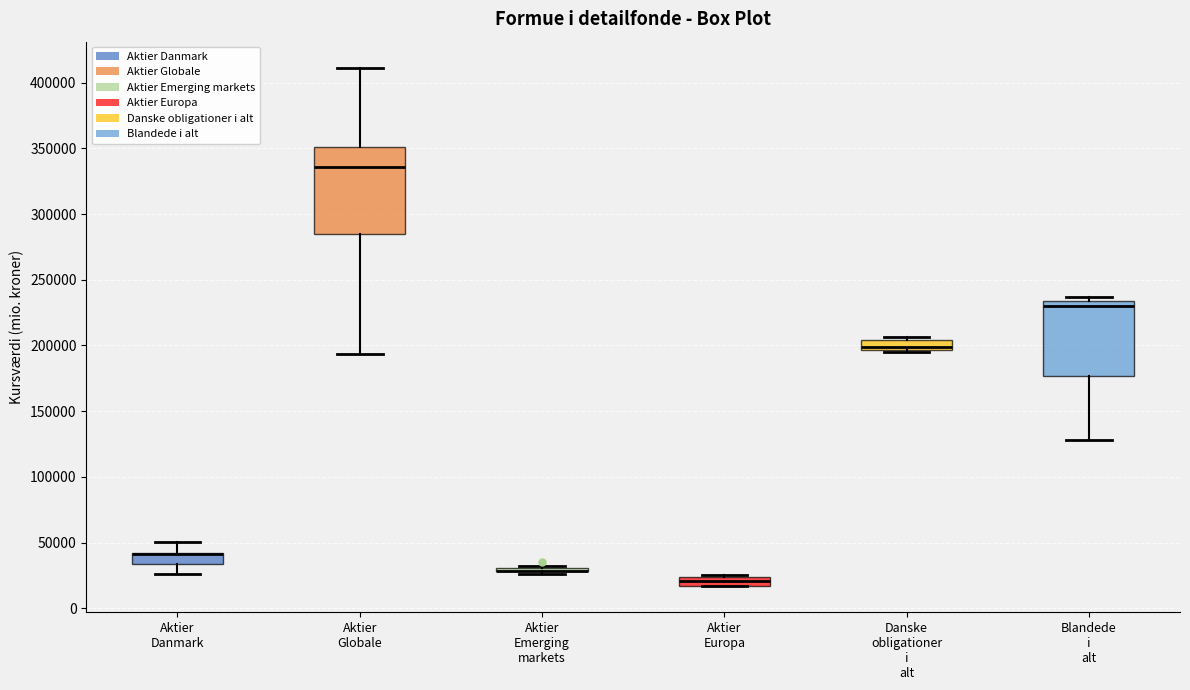

Comparing the boxes themselves (not the whiskers), which one is the tallest?

Aktier Globale